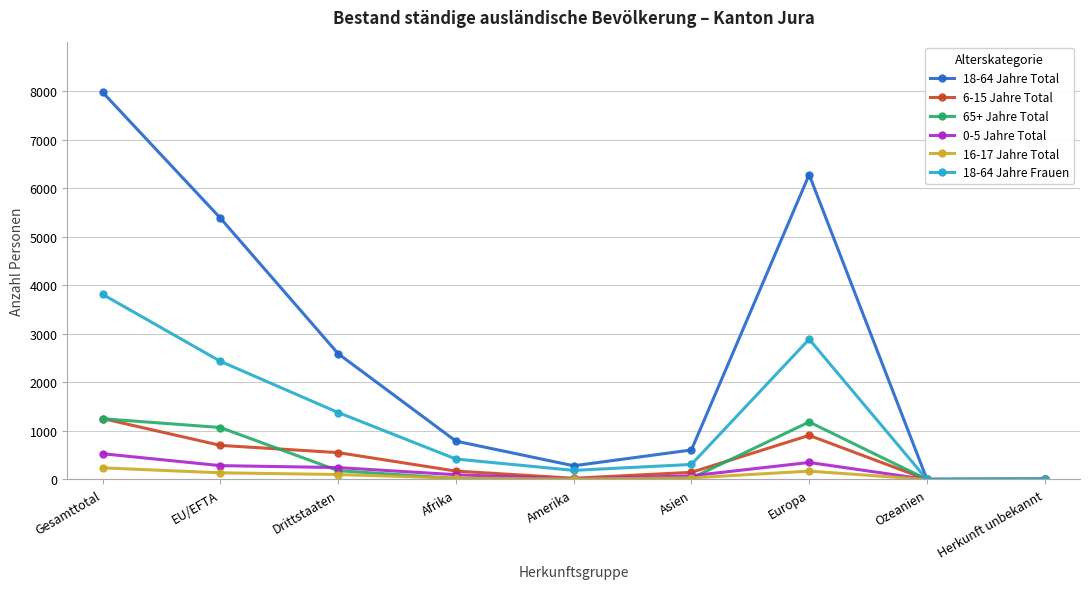

Does the chart display data point markers on the line(s)?

Yes